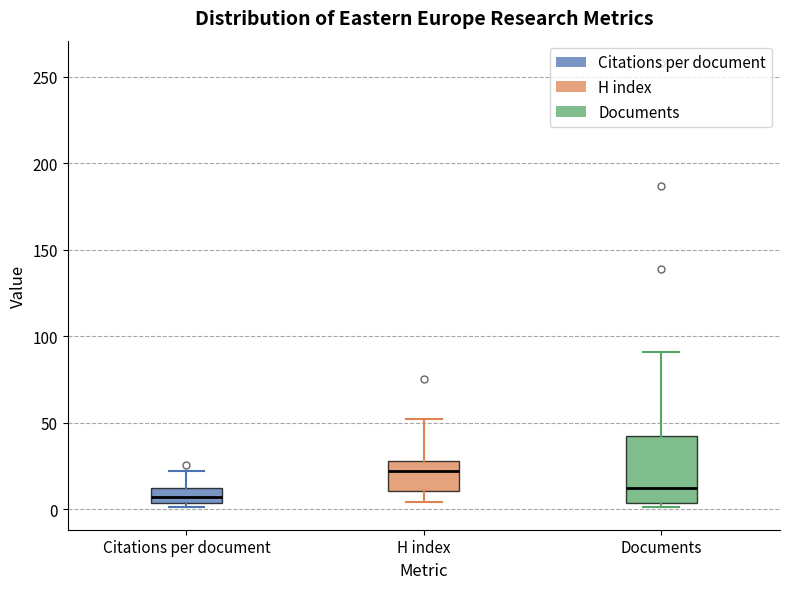

Where does the upper whisker of the box for H index end on the y-axis? The values are not printed on the chart, so give them approximately, as read against the axis.

50